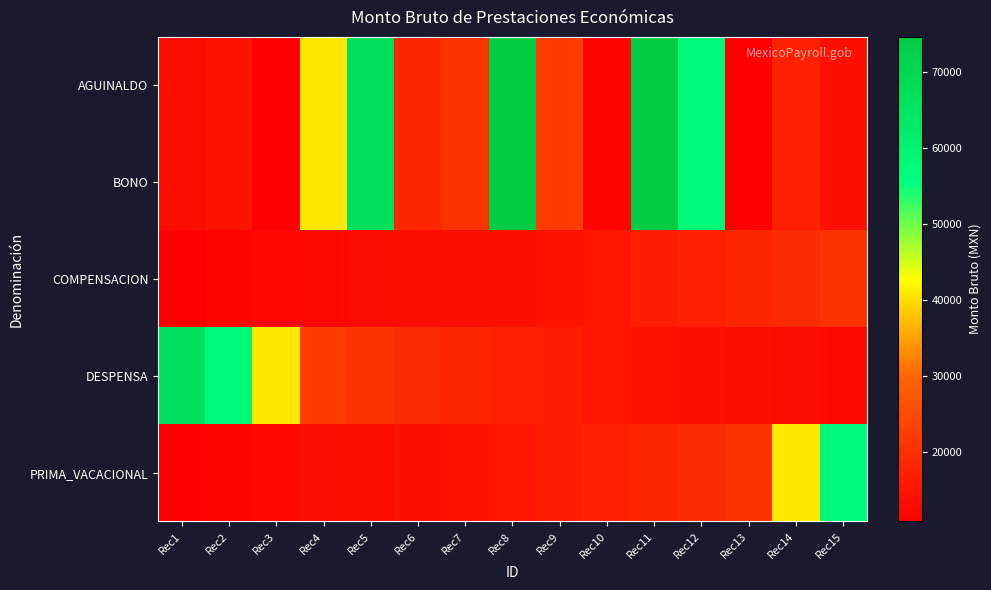

Rank the series by their maximum value, from lowest to highest.

COMPENSACION, PRIMA_VACACIONAL, DESPENSA, AGUINALDO, BONO